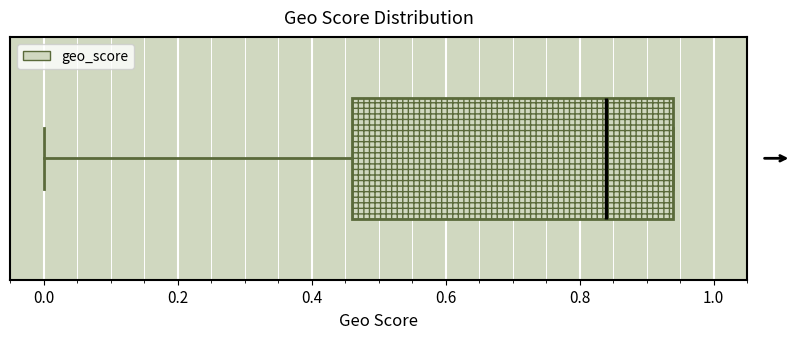

Where does the left whisker of the box end on the x-axis? The values are not printed on the chart, so give them approximately, as read against the axis.

0.00